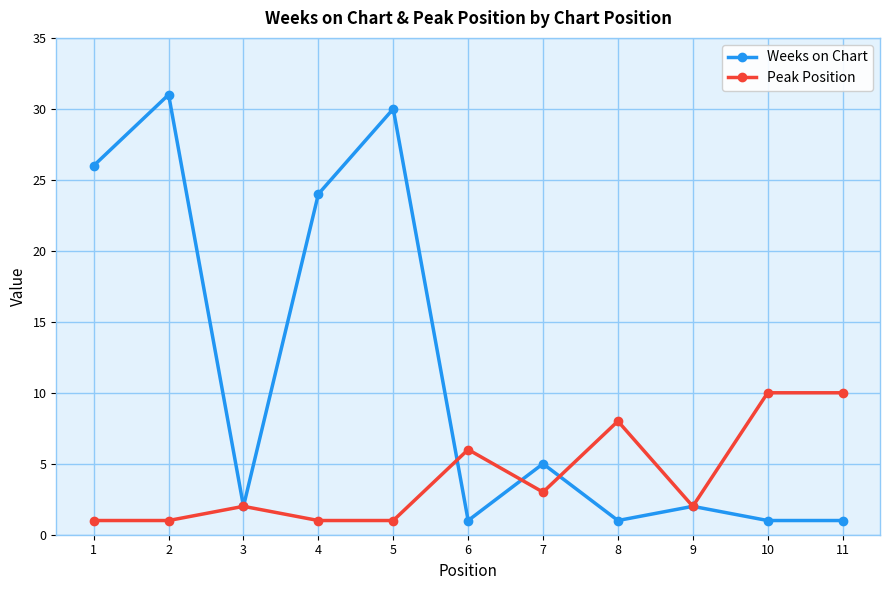

What is the minimum value for Weeks on Chart?

1